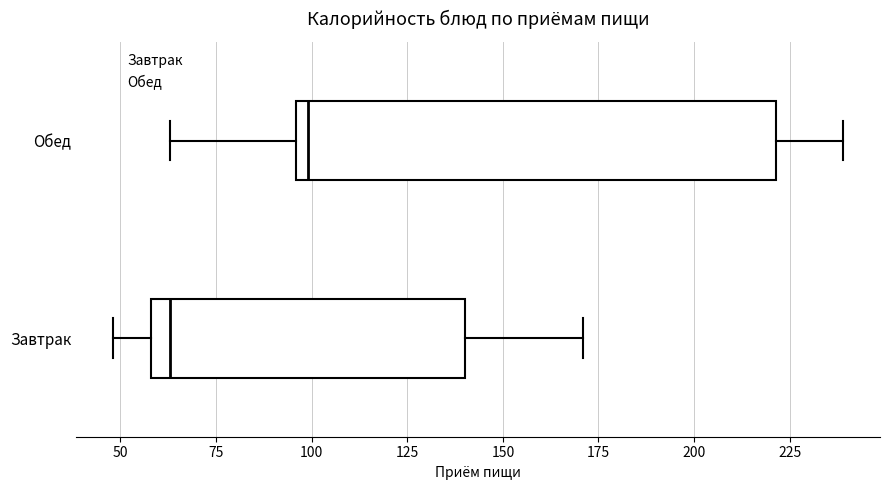

Which box has the furthest to the left median line?

Завтрак